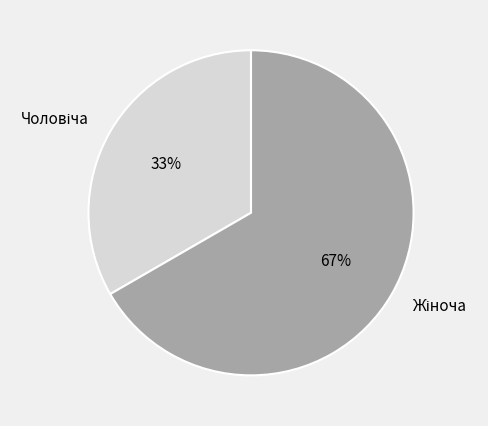

To the nearest percent, what is the average slice percentage?

50%